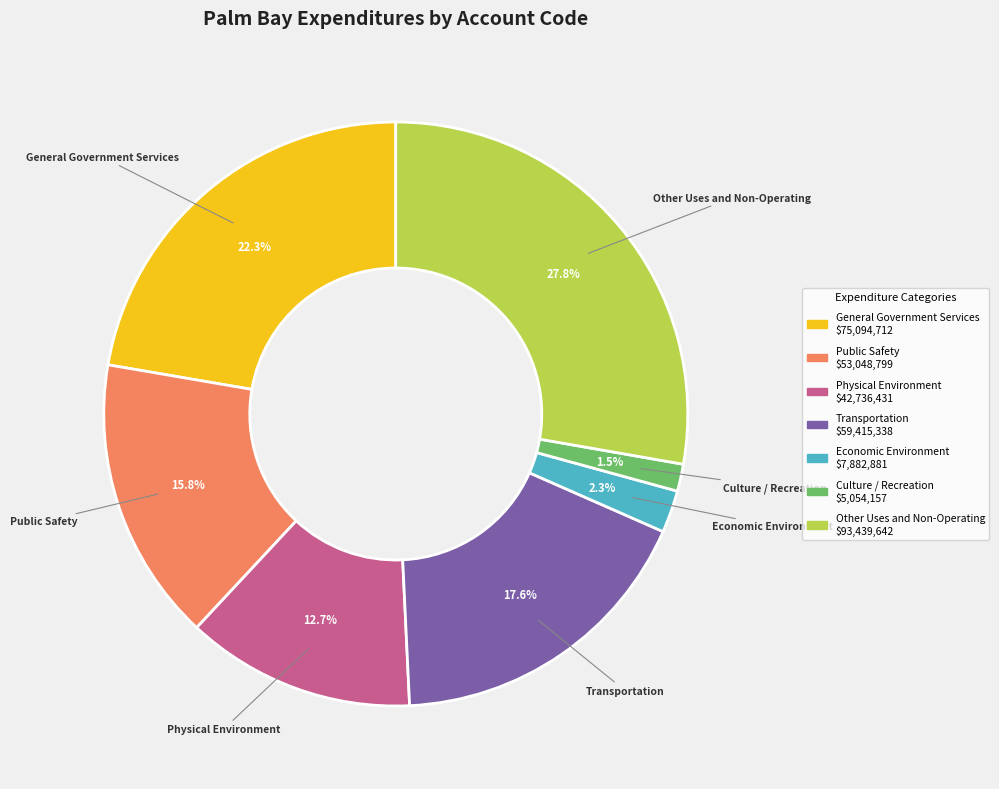

Between General Government Services and Other Uses and Non-Operating, which is larger?

Other Uses and Non-Operating